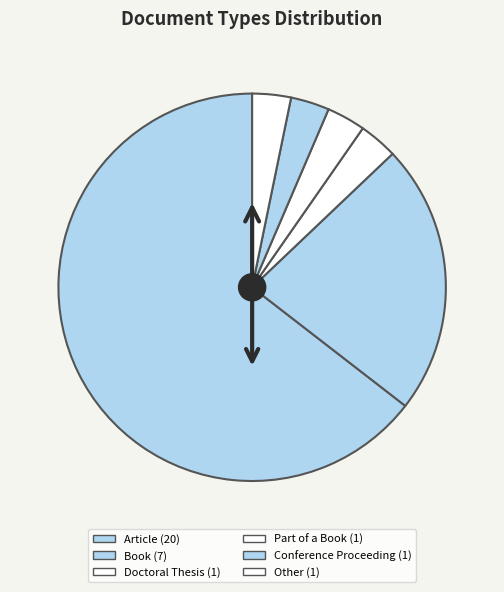

How many segments does this pie chart have?

6